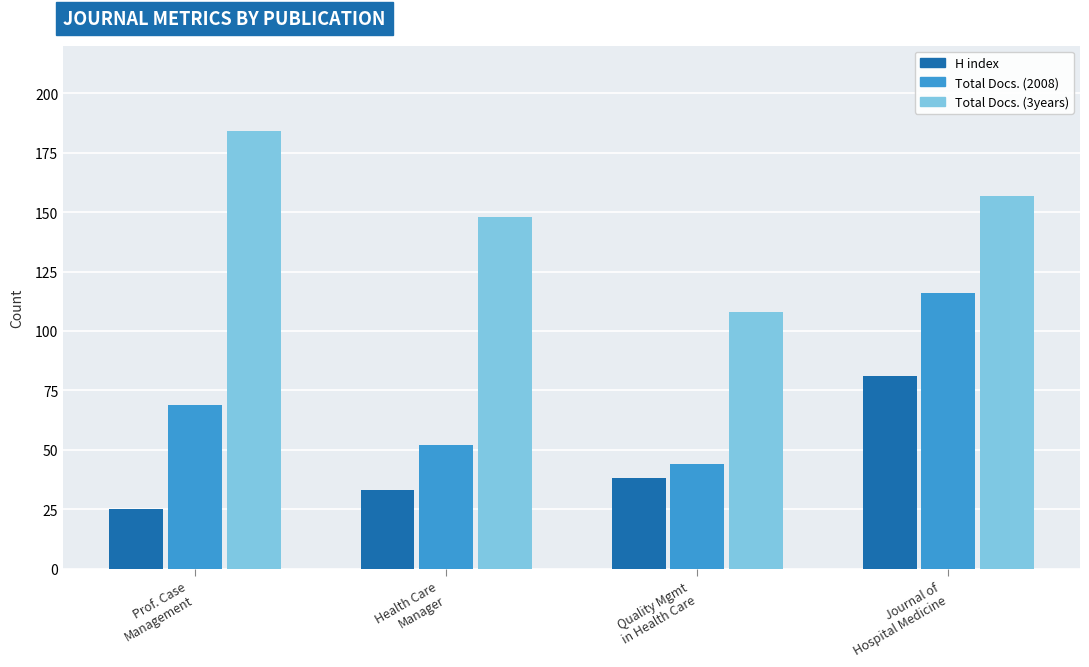

List the series in order of their peak value, lowest first.

H index, Total Docs. (2008), Total Docs. (3years)